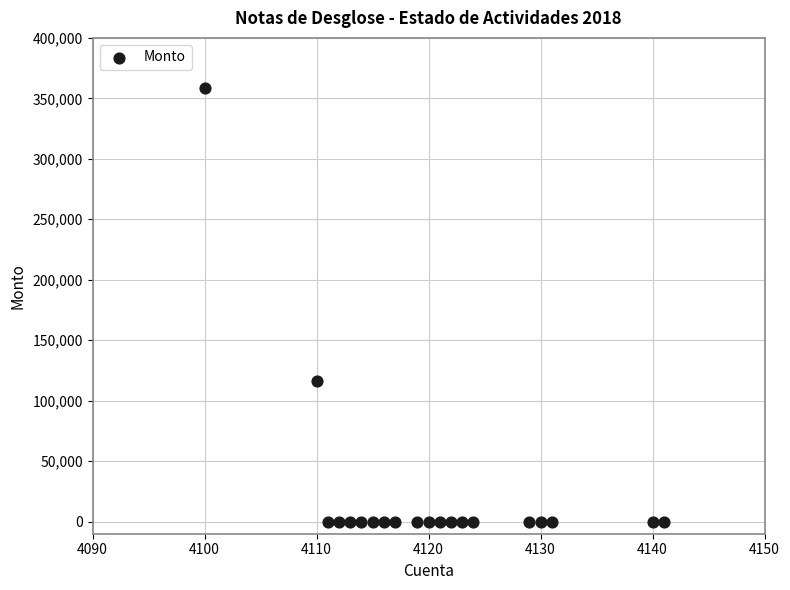

What Y value in the scatter plot is closest to 179202?

116065